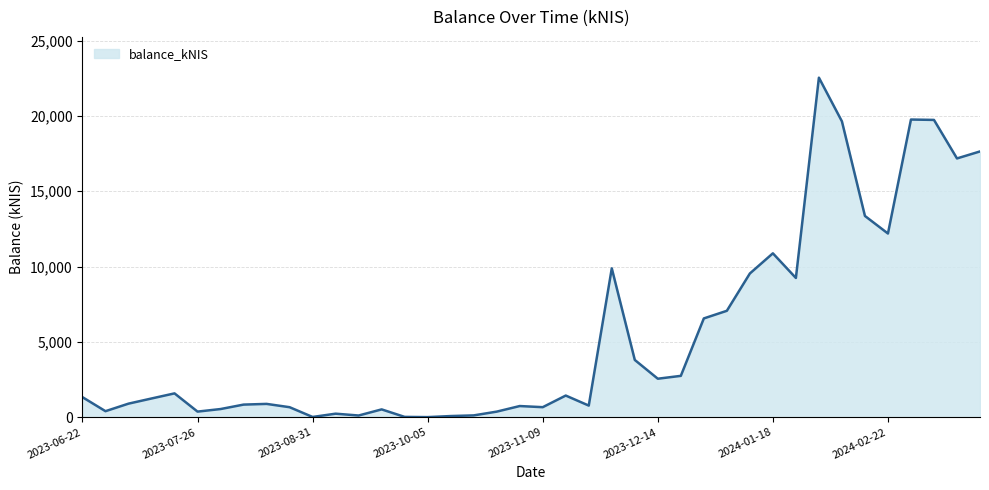

What is the maximum value shown in the chart?

22539.9